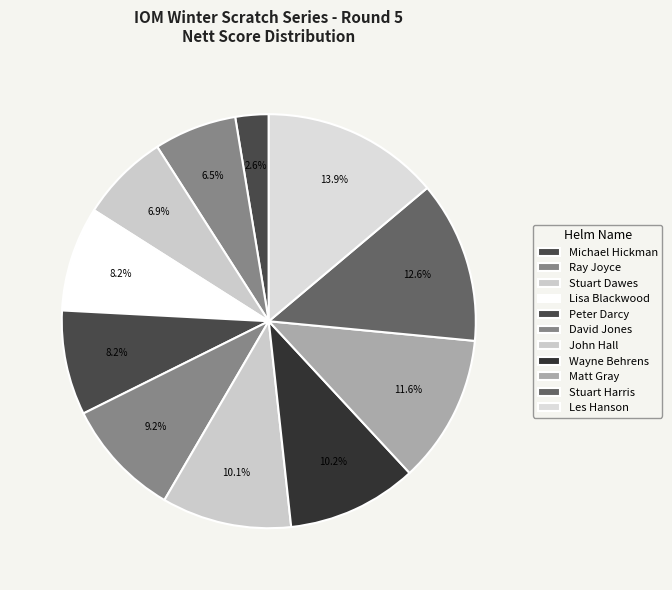

Rank the categories by value from lowest to highest.

Michael Hickman, Ray Joyce, Stuart Dawes, Lisa Blackwood, Peter Darcy, David Jones, John Hall, Wayne Behrens, Matt Gray, Stuart Harris, Les Hanson